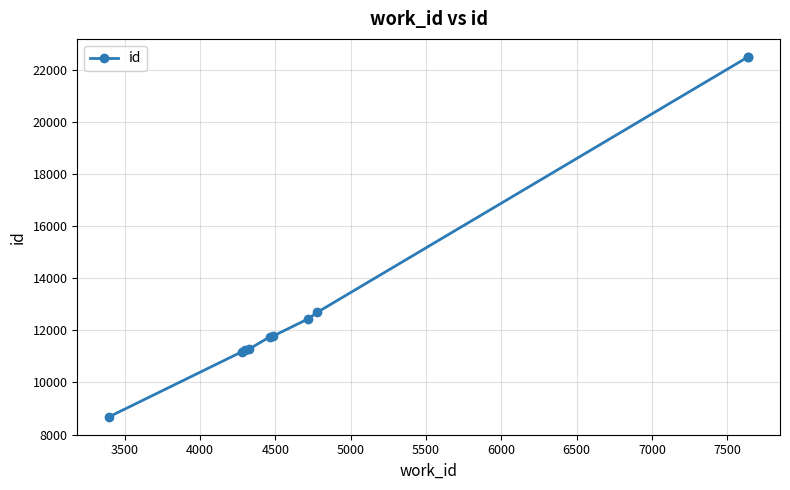

What is the minimum value shown in the chart?

8683